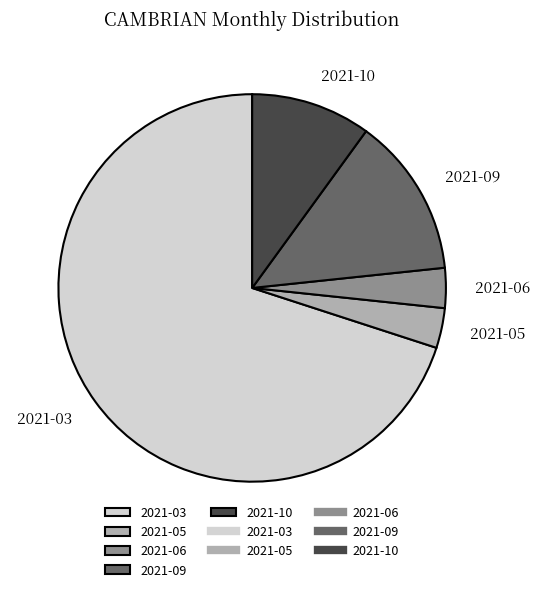

Count the number of slices in the pie.

5